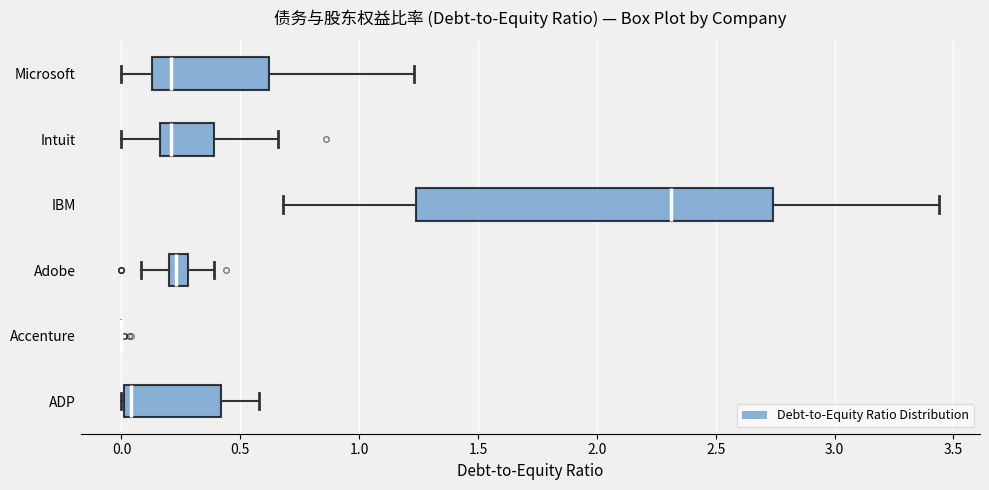

Reading bottom to top, read every box against the x-axis: the position of its median line, the range the box covers, and the ends of its whiskers. The values are not printed on the chart, so give them approximately, as read against the axis.

ADP: median 0.05, box 0.00 to 0.40, whiskers 0.00 to 0.60
Accenture: box collapsed to a line at 0.00, whiskers 0.00 to 0.00
Adobe: median 0.25, box 0.20 to 0.30, whiskers 0.10 to 0.40
IBM: median 2.30, box 1.25 to 2.75, whiskers 0.70 to 3.45
Intuit: median 0.20, box 0.15 to 0.40, whiskers 0.00 to 0.65
Microsoft: median 0.20, box 0.15 to 0.60, whiskers 0.00 to 1.25